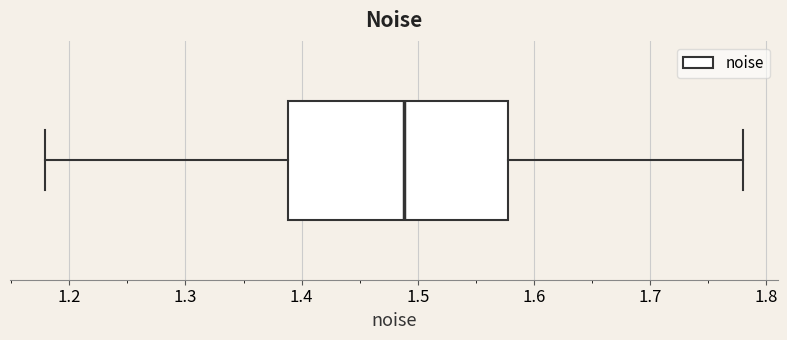

Transcribe this box plot: give where the median line is, the range the box spans, and where the two whiskers end, as read against the x-axis. The values are not printed on the chart, so give them approximately, as read against the axis.

median 1.49, box 1.39 to 1.58, whiskers 1.18 to 1.78